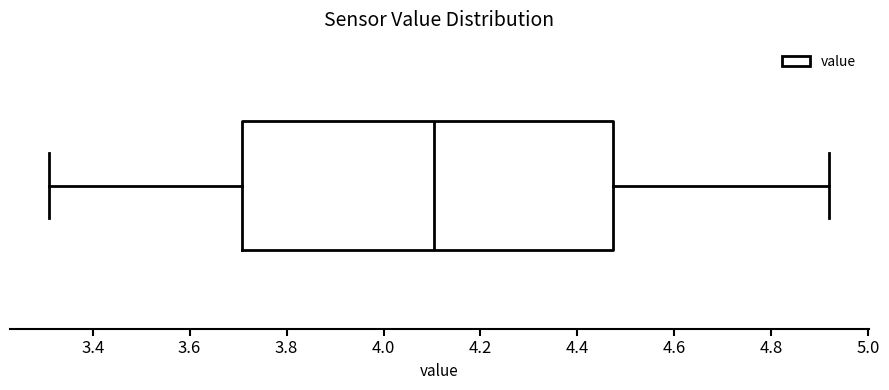

Transcribe this box plot: give where the median line is, the range the box spans, and where the two whiskers end, as read against the x-axis. The values are not printed on the chart, so give them approximately, as read against the axis.

median 4.10, box 3.70 to 4.48, whiskers 3.32 to 4.92